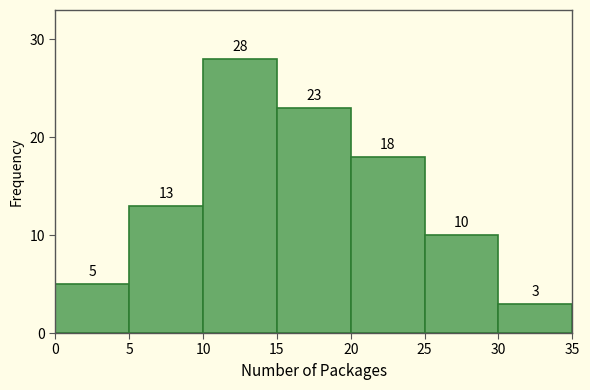

Reading left to right, transcribe this chart: for each bar, give the range it covers on the x-axis and its height.

0 to 5: 5
5 to 10: 13
10 to 15: 28
15 to 20: 23
20 to 25: 18
25 to 30: 10
30 to 35: 3